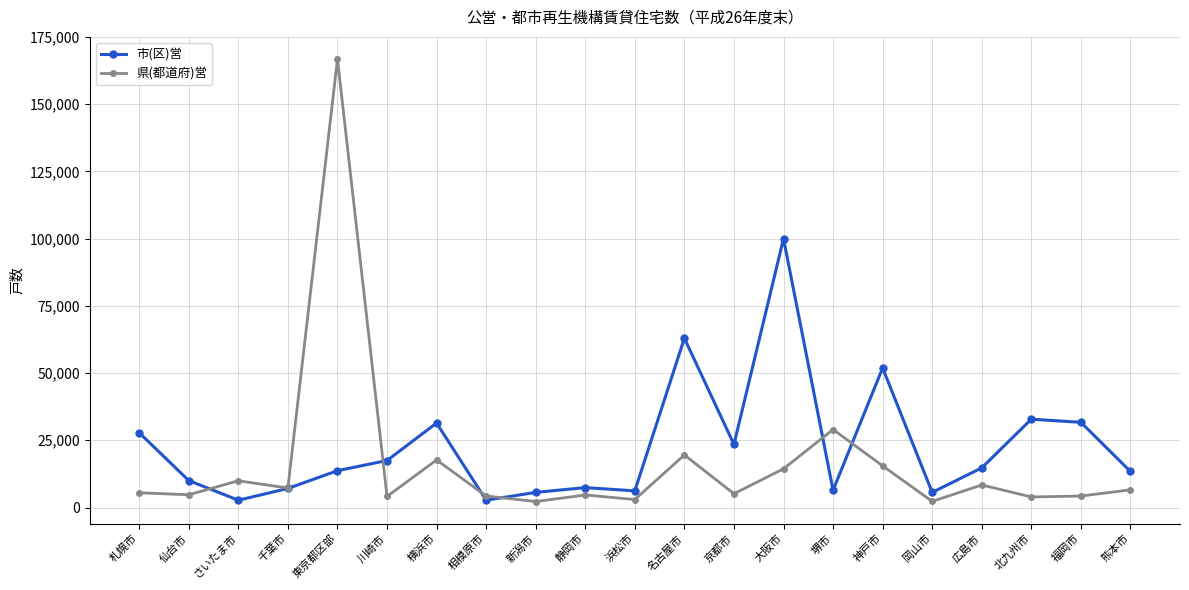

What is the difference between the 市(区)営 values at 岡山市 and 仙台市?

4405